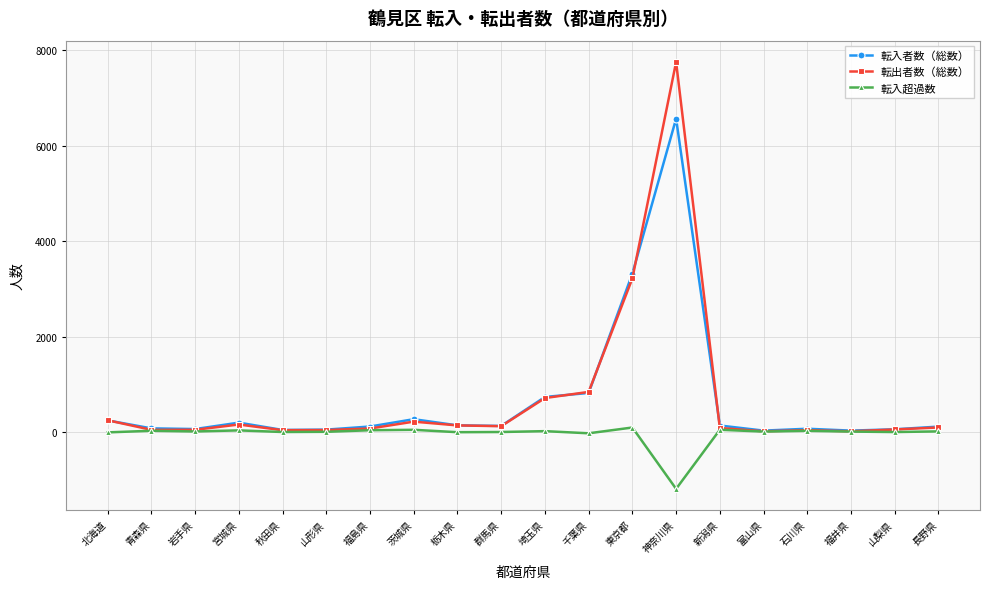

Is the value of 転入超過数 at 埼玉県 greater than the value of 転入者数（総数） at 東京都?

No